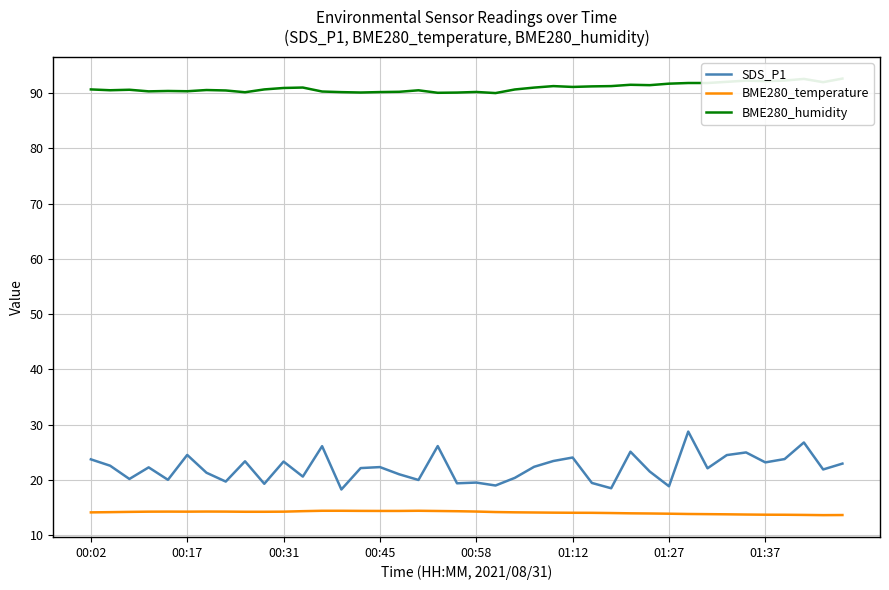

True or false: SDS_P1 and BME280_temperature cross at least once.

False